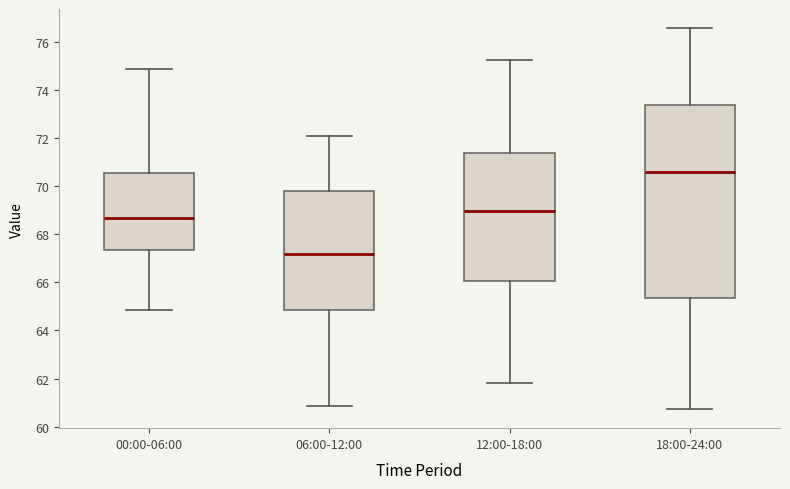

Where is the lower edge of the box for 06:00-12:00 on the y-axis? The values are not printed on the chart, so give them approximately, as read against the axis.

64.8